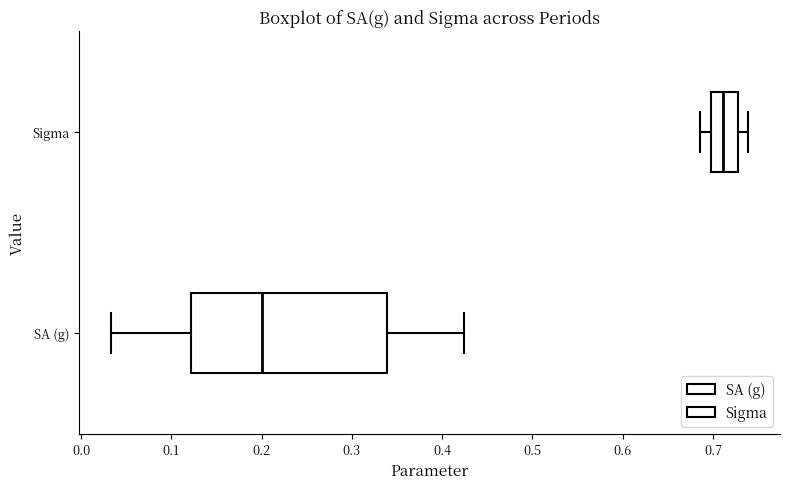

Which box is the widest, from its left edge to its right edge?

SA (g)